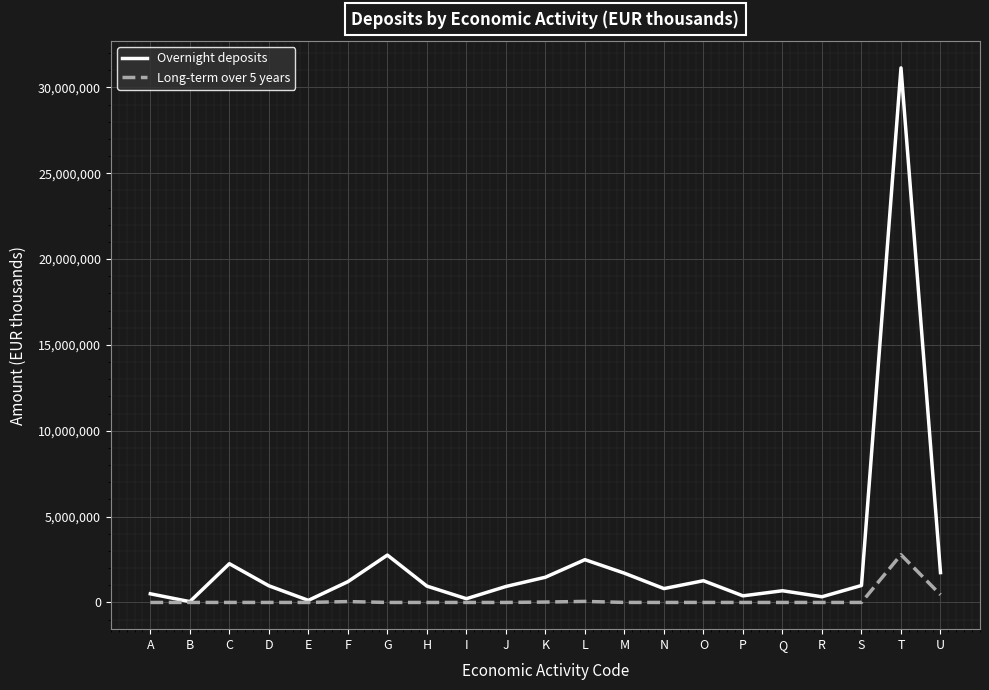

At which category is the sum across all series the highest?

T